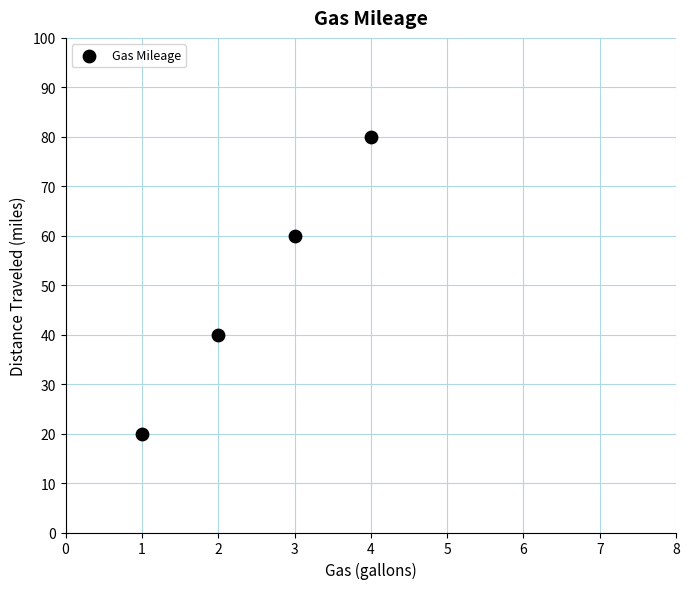

What is the range of Y values (max minus min)?

60